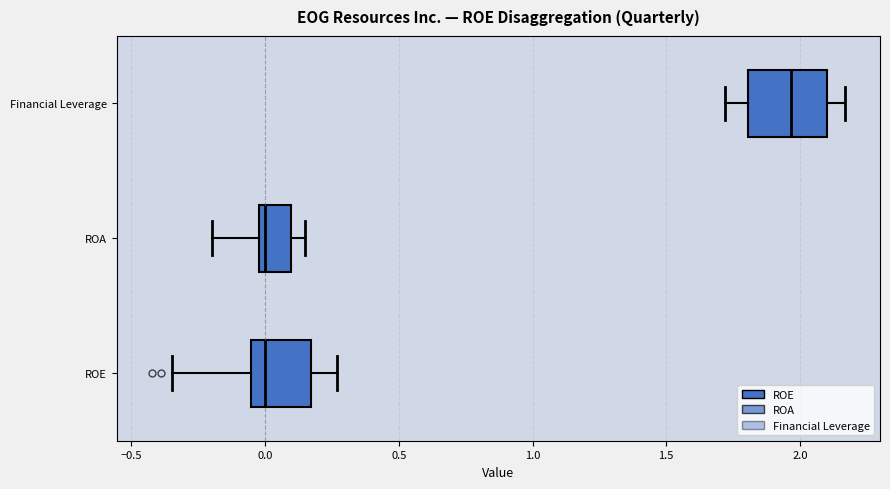

Comparing the boxes themselves (not the whiskers), which one is the widest?

Financial Leverage